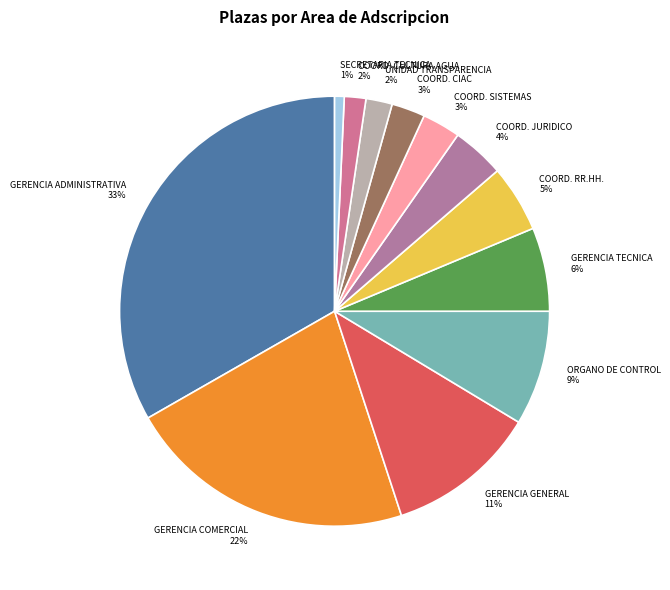

To the nearest percent, what portion does COORD. RR.HH. represent?

5%